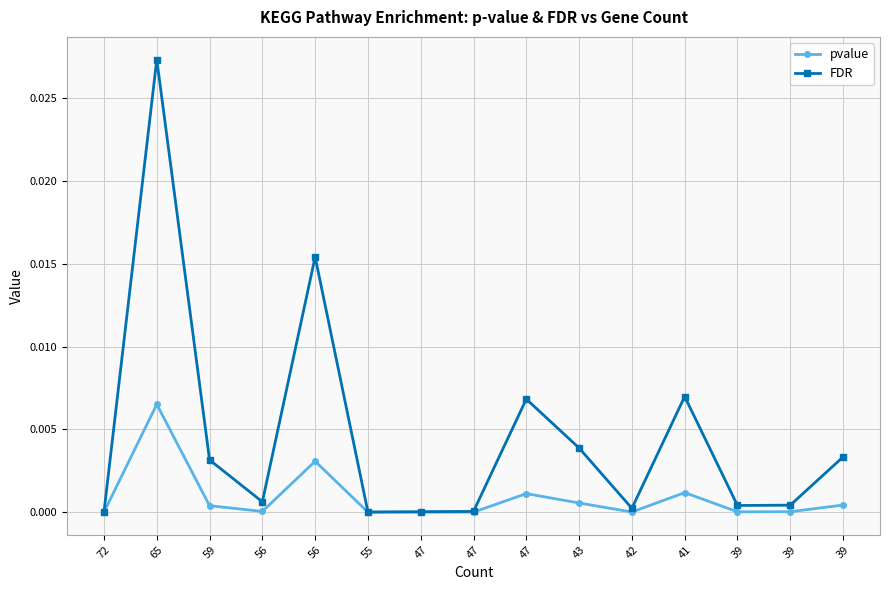

What are all the series names shown in the legend?

pvalue, FDR